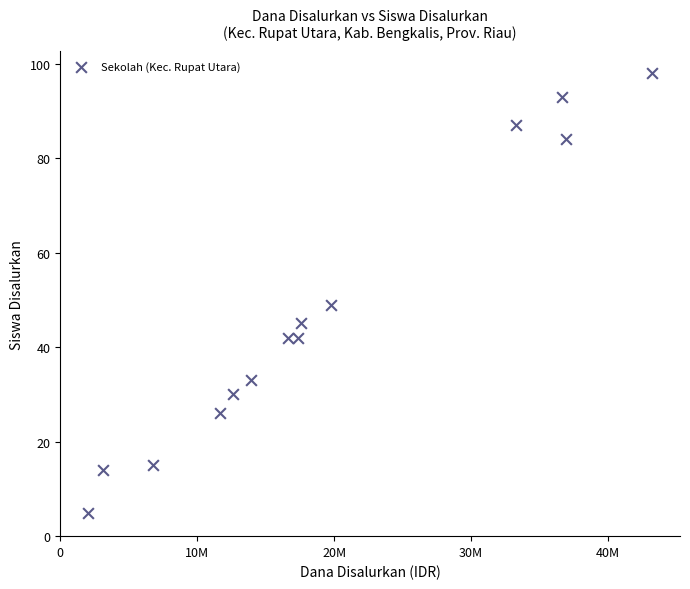

What Y value in the scatter plot is closest to 51?

49